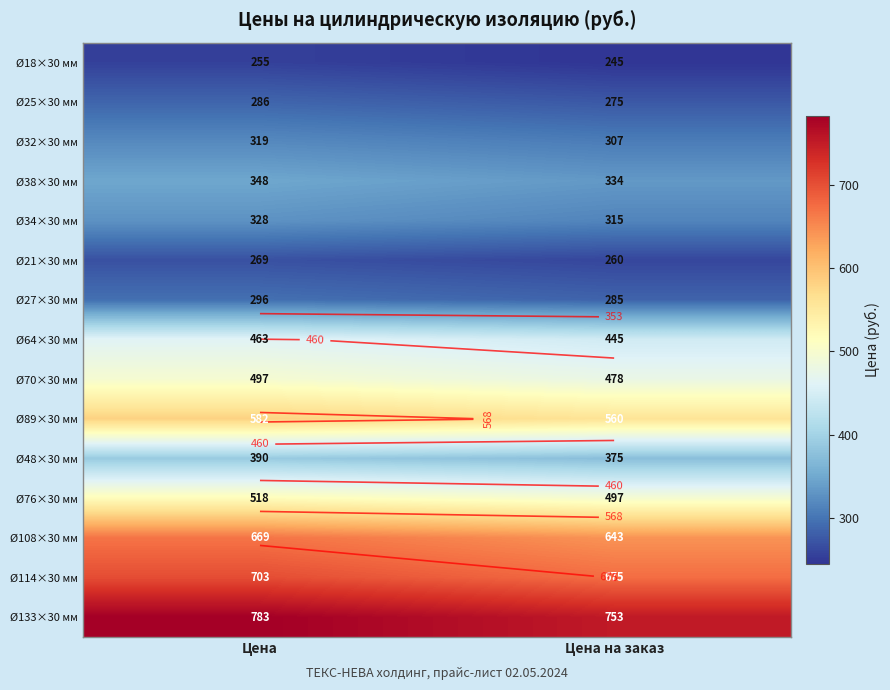

Is it true that Ø108×30 мм equals 643 at Цена на заказ?

True